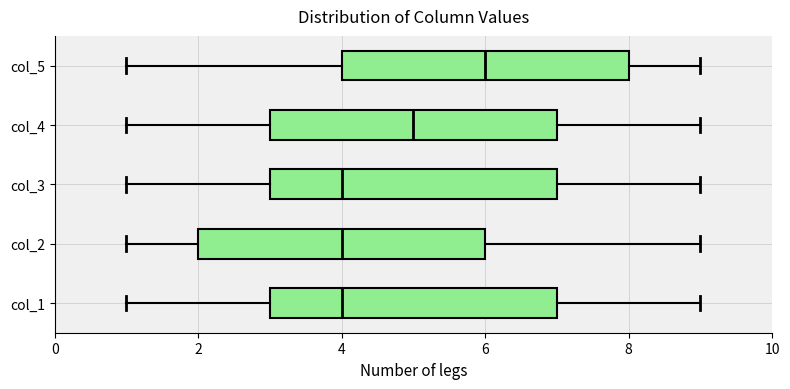

Reading bottom to top, read every box against the x-axis: the position of its median line, the range the box covers, and the ends of its whiskers. The values are not printed on the chart, so give them approximately, as read against the axis.

col_1: median 4, box 3 to 7, whiskers 1 to 9
col_2: median 4, box 2 to 6, whiskers 1 to 9
col_3: median 4, box 3 to 7, whiskers 1 to 9
col_4: median 5, box 3 to 7, whiskers 1 to 9
col_5: median 6, box 4 to 8, whiskers 1 to 9